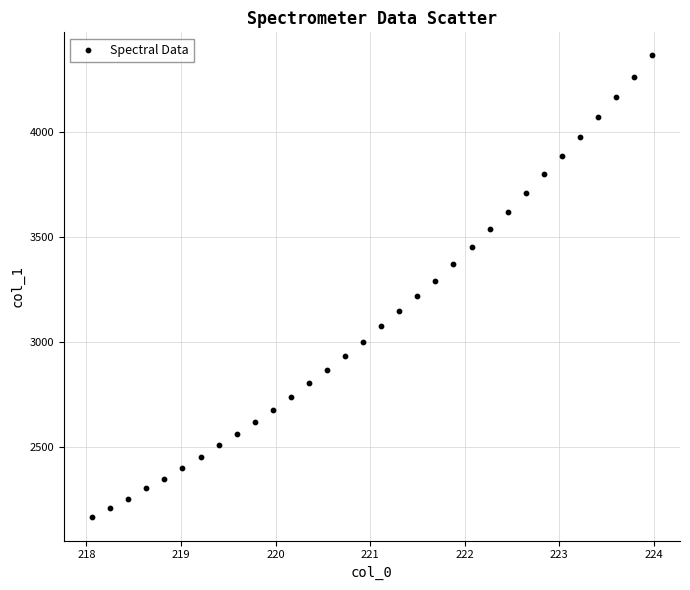

What is the range of Y values (max minus min)?

2204.5